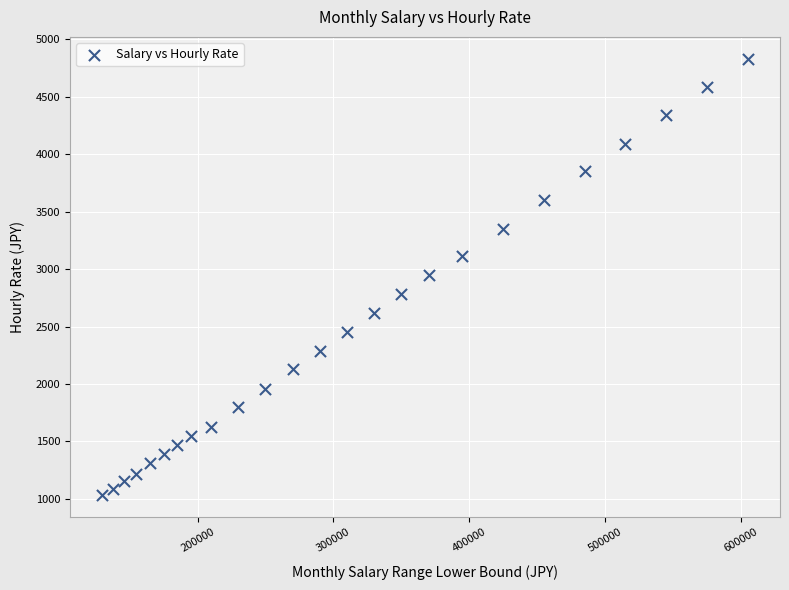

What is the range of X values (max minus min)?

475000